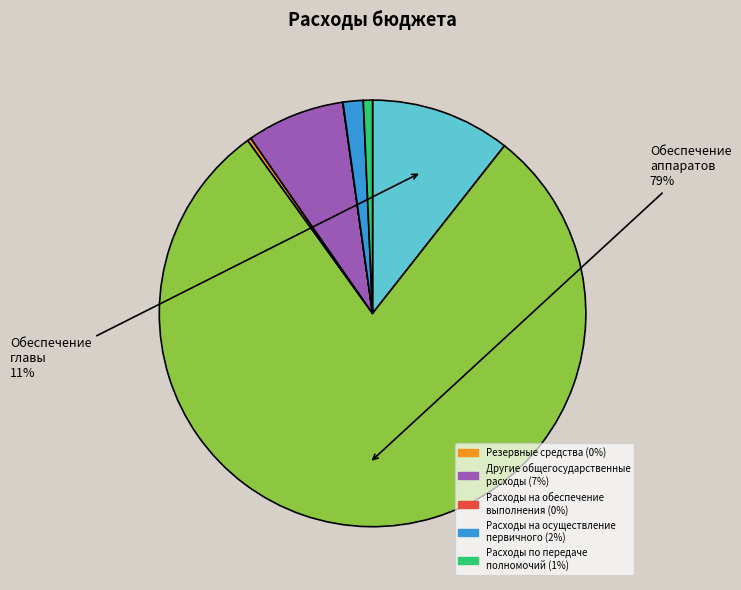

Does any single category account for the majority?

Yes